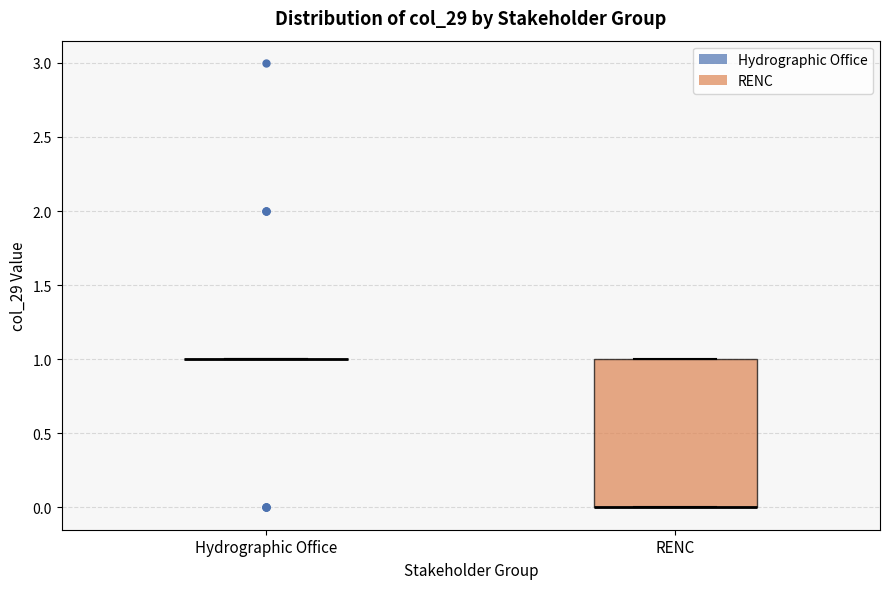

Comparing the boxes themselves (not the whiskers), which one is the tallest?

RENC